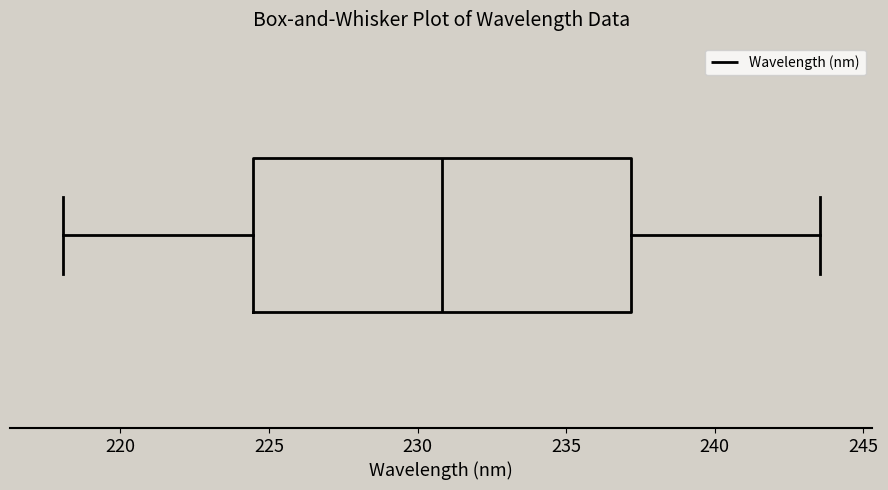

Read this box plot against the x-axis: the position of the median line, the range covered by the box, and the ends of both whiskers. The values are not printed on the chart, so give them approximately, as read against the axis.

median 231.0, box 224.5 to 237.0, whiskers 218.0 to 243.5